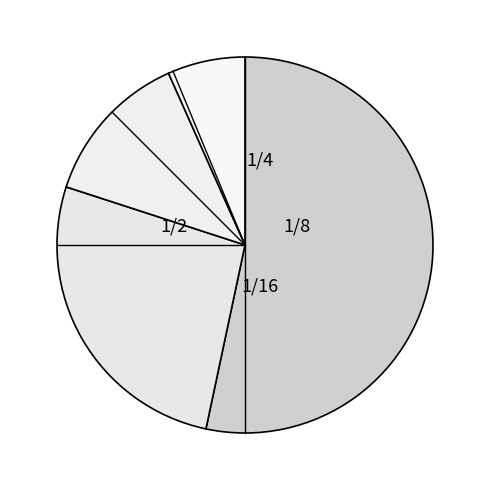

To the nearest percent, what portion does 1/4 represent?

27%